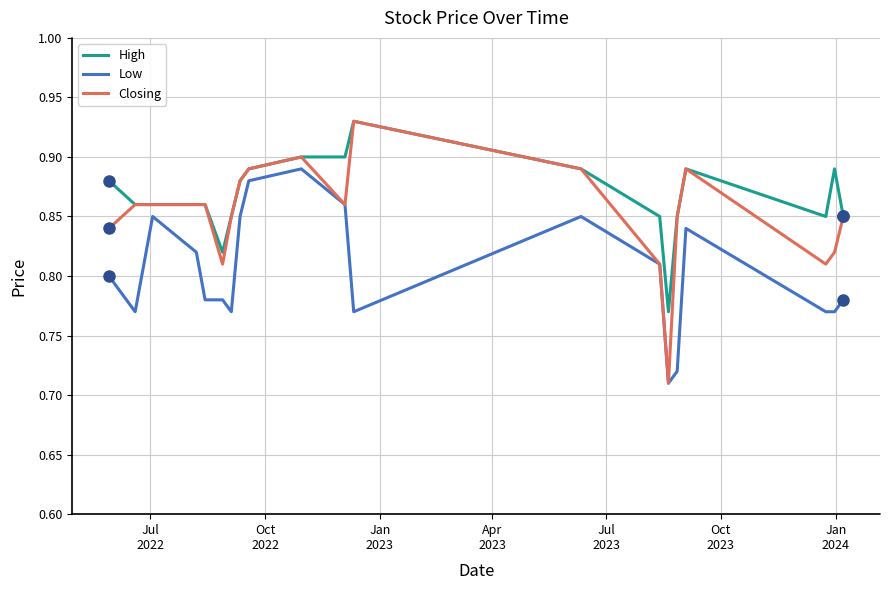

Which series has the widest spread of values?

Closing